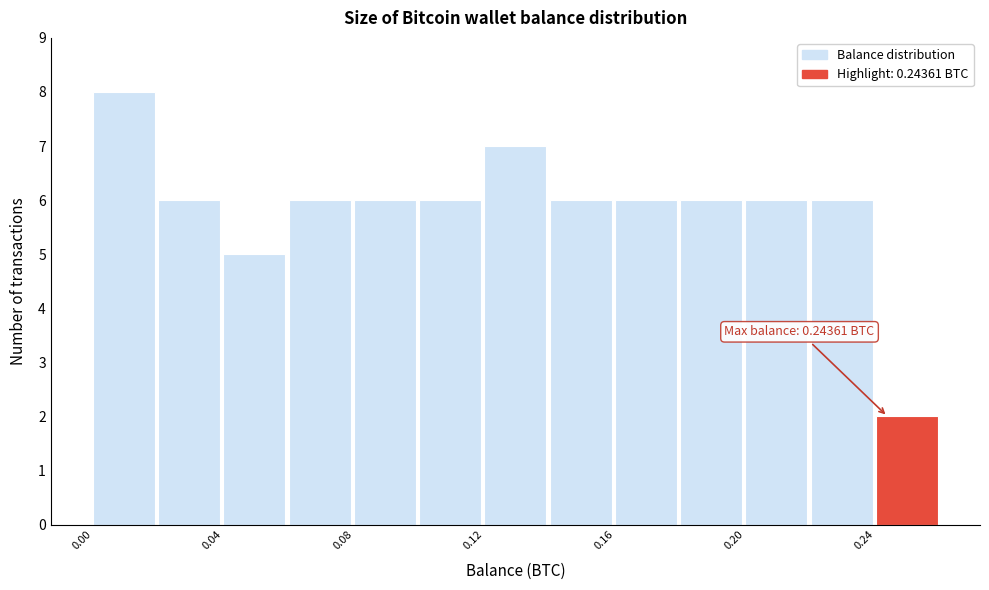

Over which range of the x-axis is the bar tallest?

0.00 to 0.02